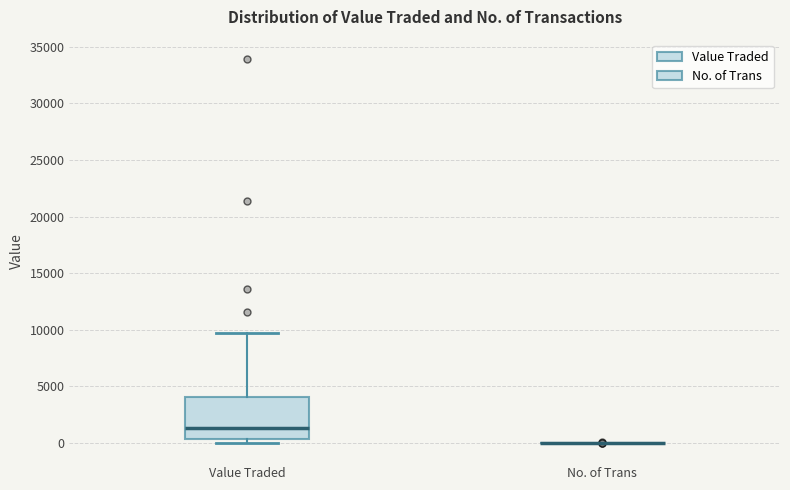

Comparing the boxes themselves (not the whiskers), which one is the tallest?

Value Traded